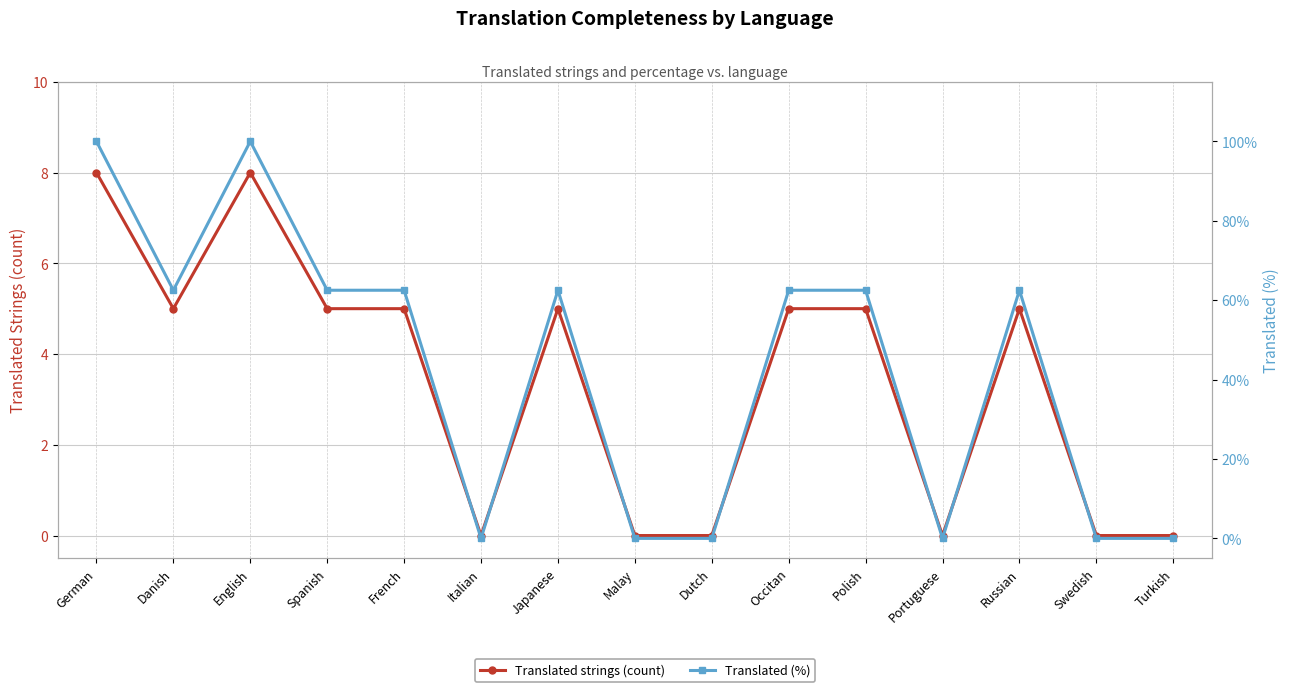

List the series in order of their overall mean, highest first.

Translated (%), Translated strings (count)